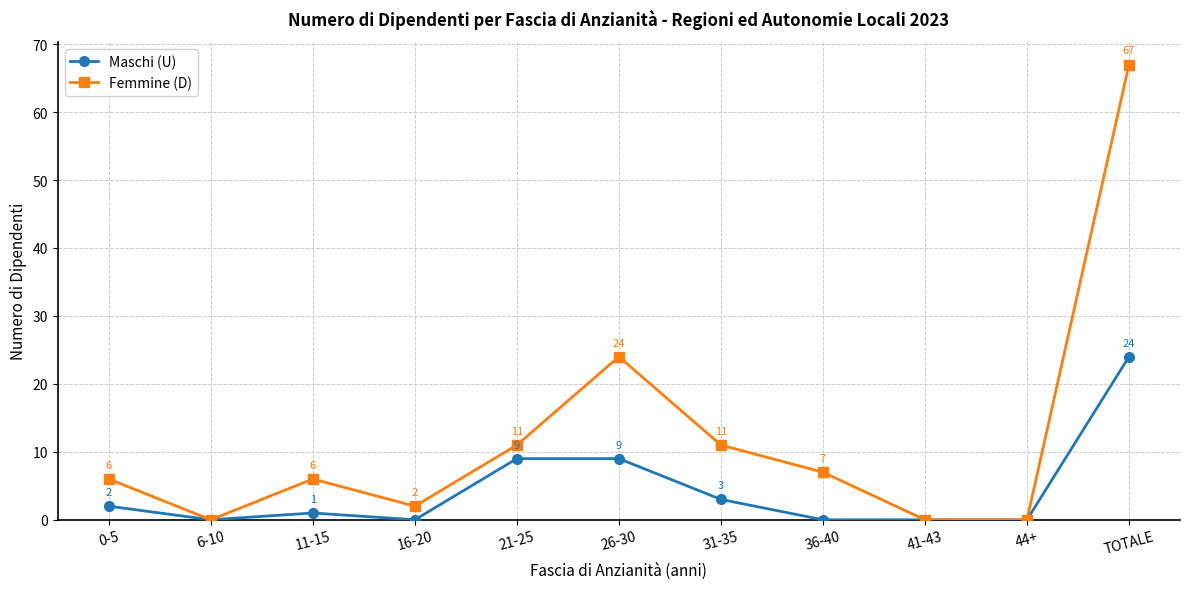

Which series has the widest spread of values?

Femmine (D)